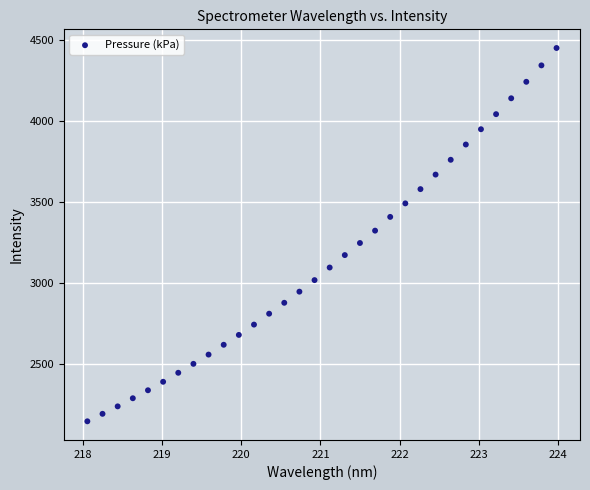

What is the range of X values (max minus min)?

5.9